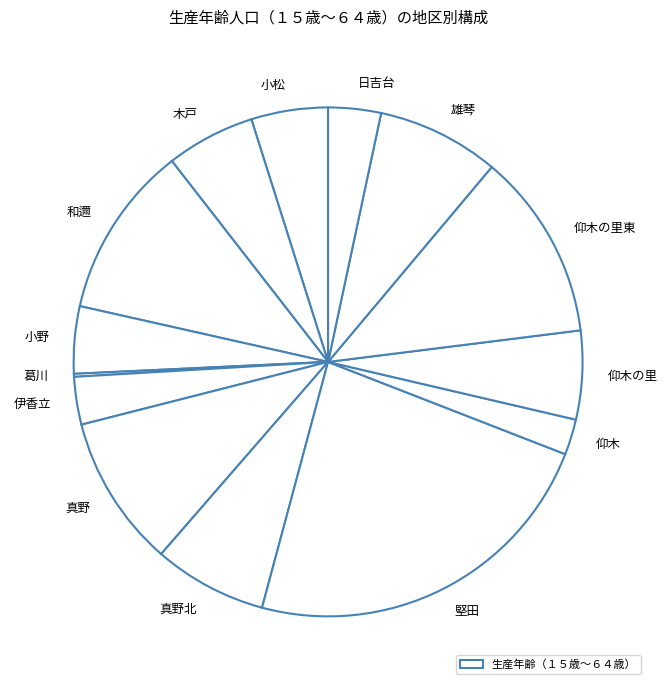

Does 仰木 represent more than half of the total?

No